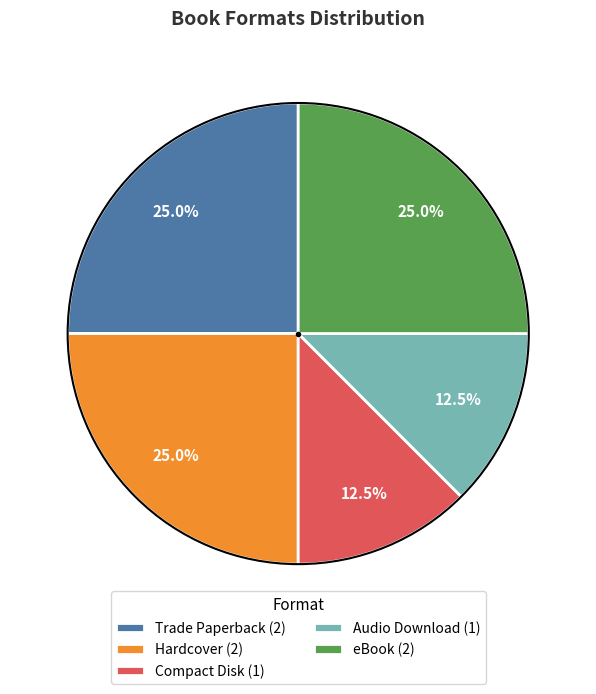

Is there any slice that represents more than half of the pie?

No